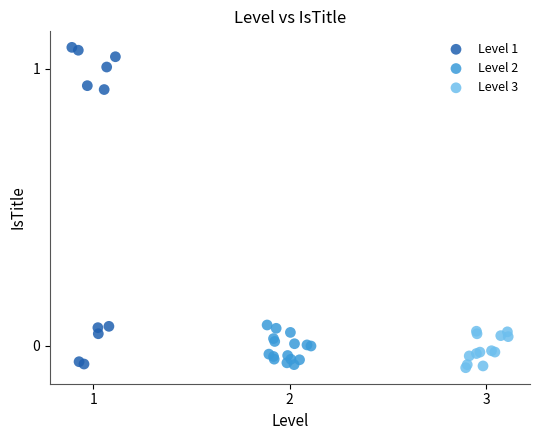

Which series has the largest Y range (max minus min)?

Level 1